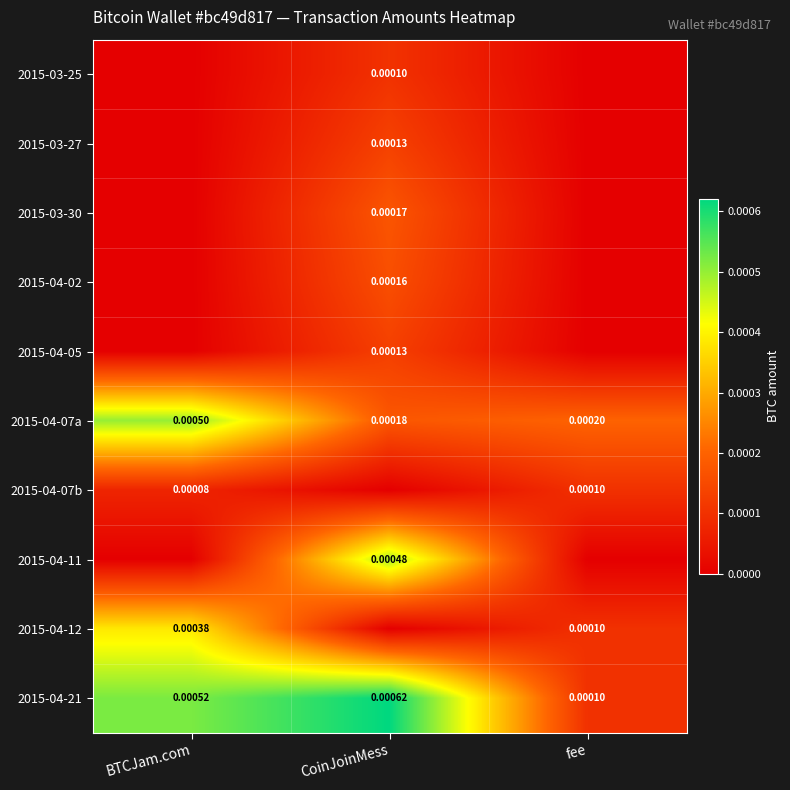

At which label does 2015-04-21 reach its minimum?

fee